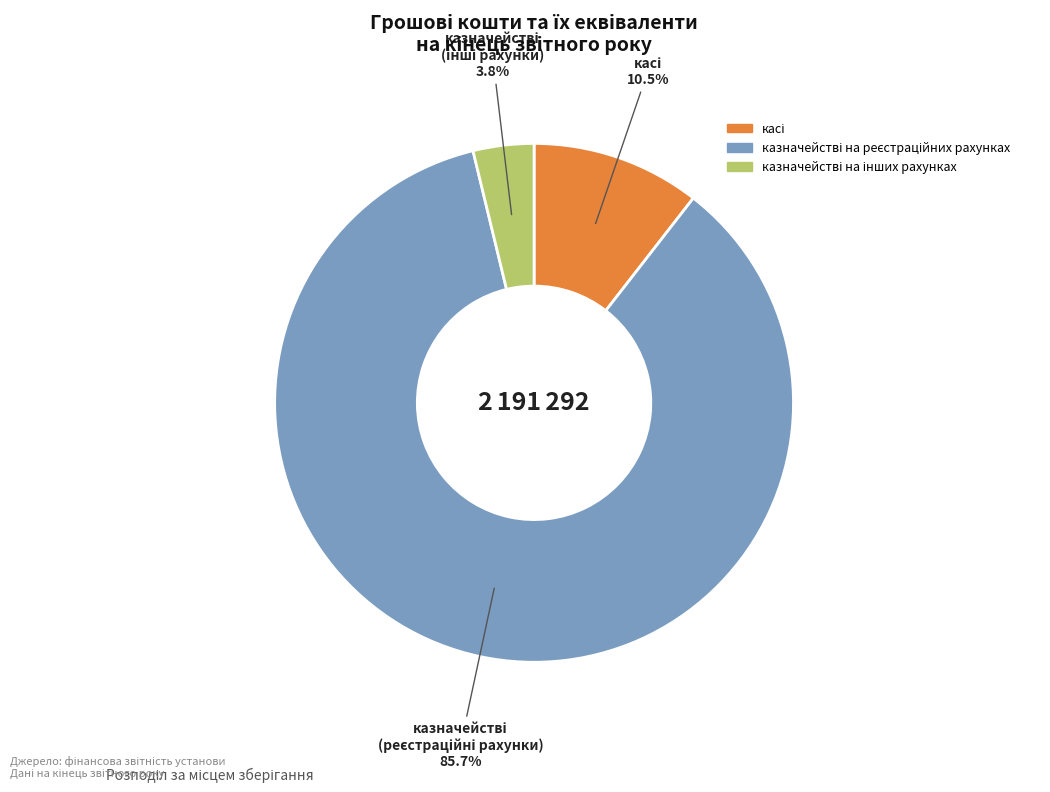

Does any single category account for the majority?

Yes